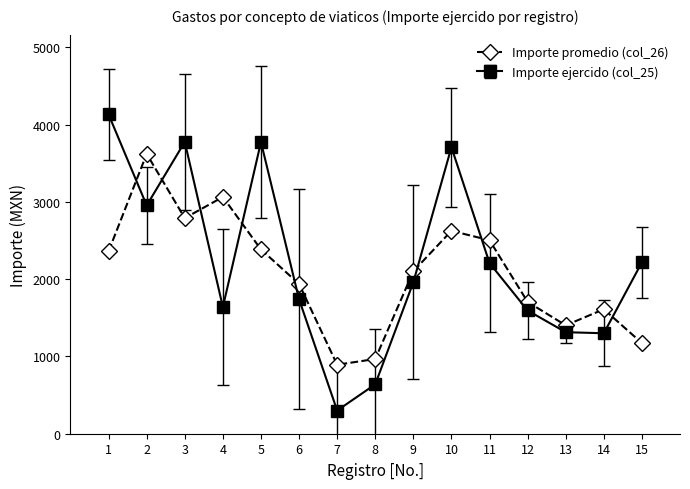

Which label corresponds to the largest value in the chart?

1